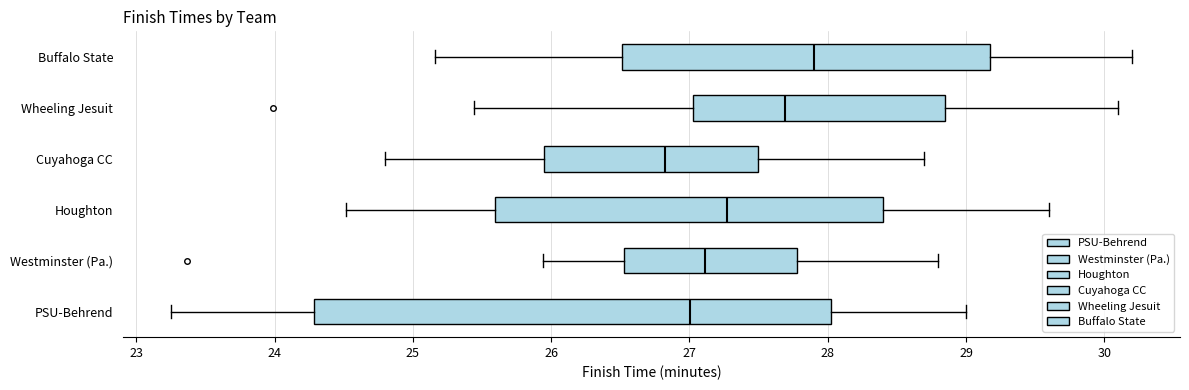

Reading bottom to top, read every box against the x-axis: the position of its median line, the range the box covers, and the ends of its whiskers. The values are not printed on the chart, so give them approximately, as read against the axis.

PSU-Behrend: median 27.0, box 24.3 to 28.0, whiskers 23.3 to 29.0
Westminster (Pa.): median 27.1, box 26.5 to 27.8, whiskers 25.9 to 28.8
Houghton: median 27.3, box 25.6 to 28.4, whiskers 24.5 to 29.6
Cuyahoga CC: median 26.8, box 25.9 to 27.5, whiskers 24.8 to 28.7
Wheeling Jesuit: median 27.7, box 27.0 to 28.9, whiskers 25.4 to 30.1
Buffalo State: median 27.9, box 26.5 to 29.2, whiskers 25.2 to 30.2